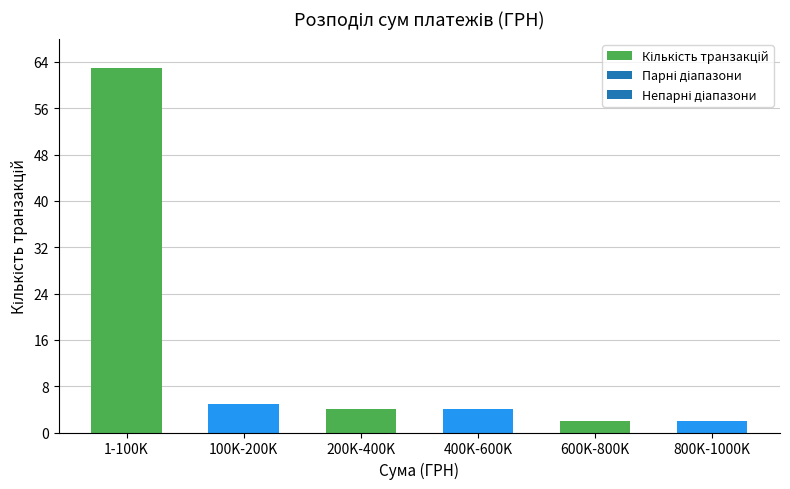

Reading left to right, extract all data points from this chart.

1-100K=63	100K-200K=5	200K-400K=4	400K-600K=4	600K-800K=2	800K-1000K=2